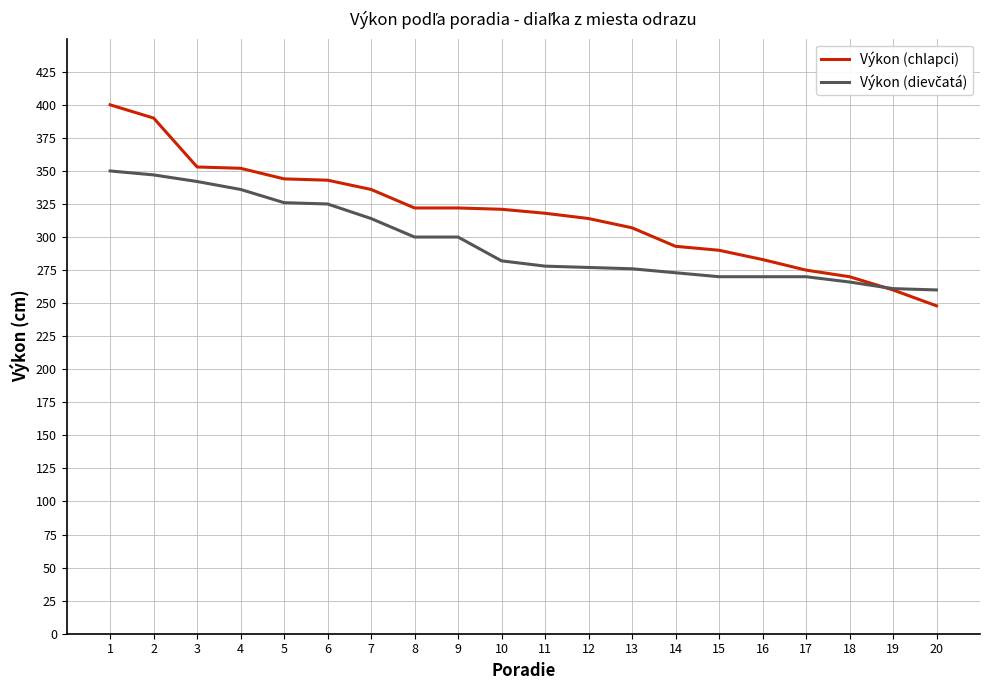

What is the lowest value of the Výkon (chlapci) series?

248